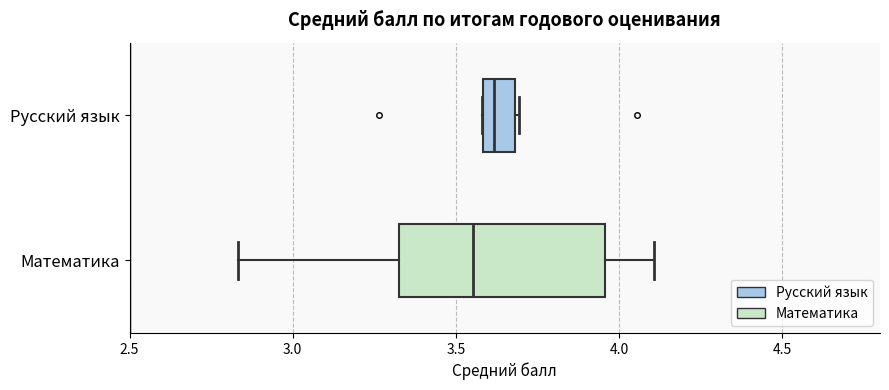

Which box has the furthest to the right median line?

Русский язык